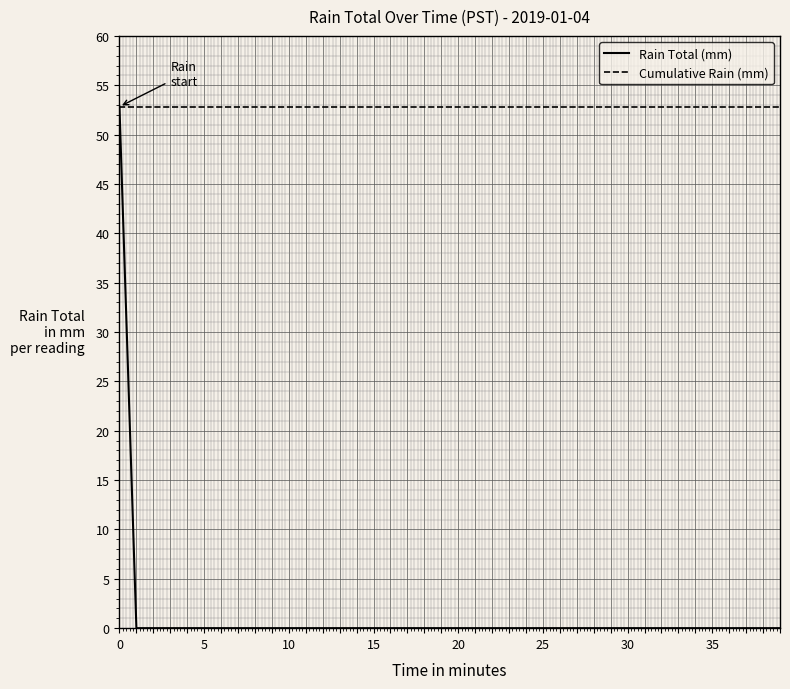

What is the maximum value shown in the chart?

52.8